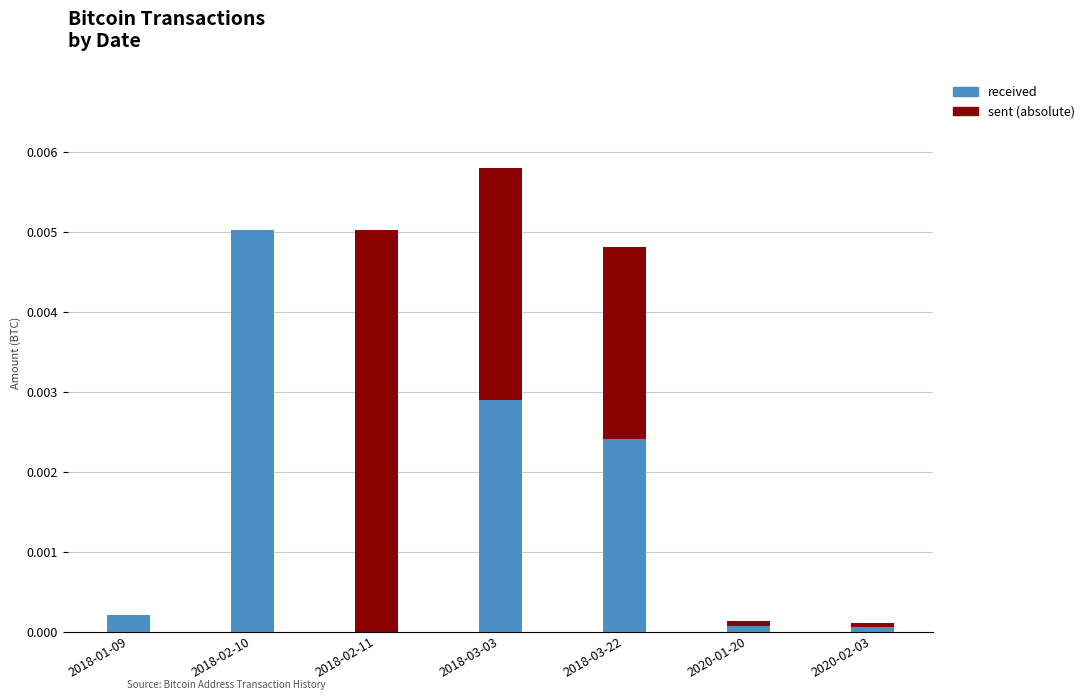

At which category is the sum across all series the highest?

2018-03-03